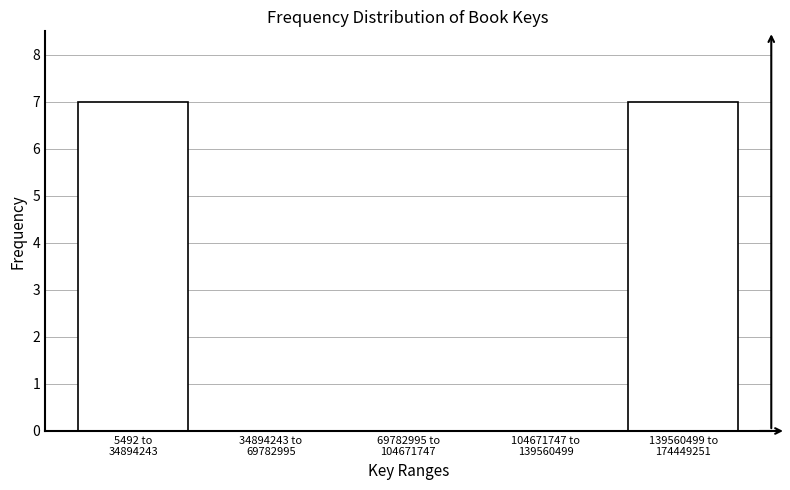

What is the greatest value displayed?

7